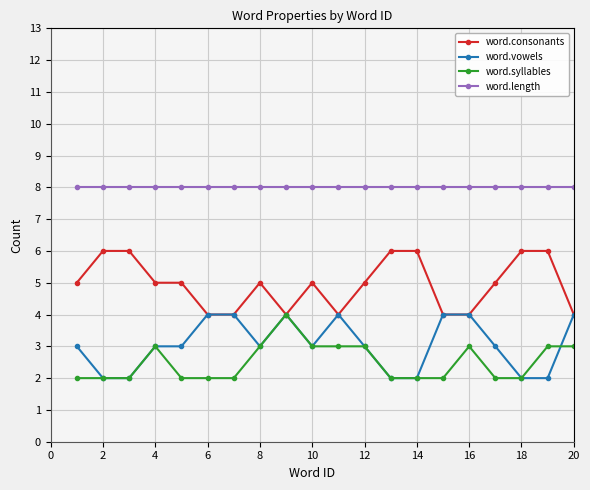

True or false: word.consonants and word.length cross at least once.

False